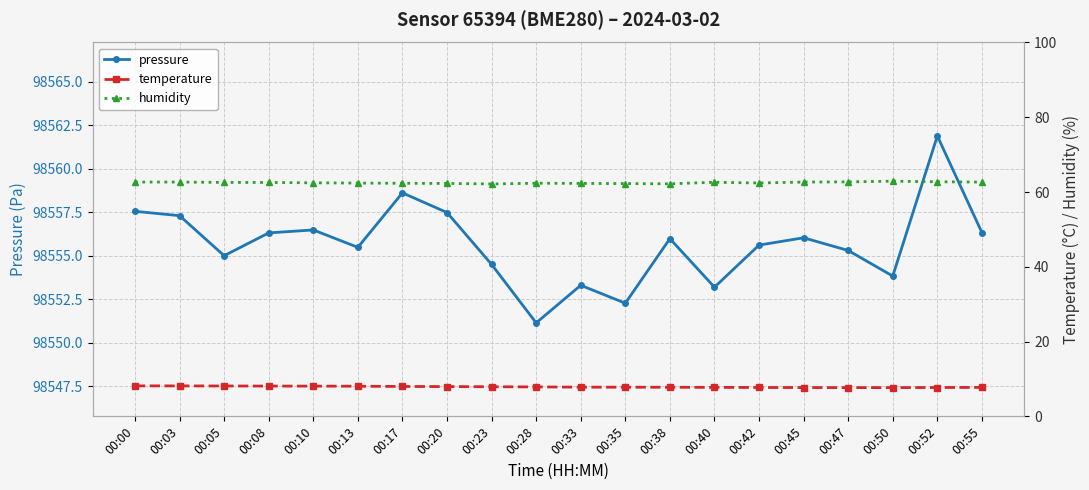

Rank the categories by pressure value from highest to lowest.

00:52, 00:17, 00:00, 00:20, 00:03, 00:10, 00:55, 00:08, 00:45, 00:38, 00:42, 00:13, 00:47, 00:05, 00:23, 00:50, 00:33, 00:40, 00:35, 00:28